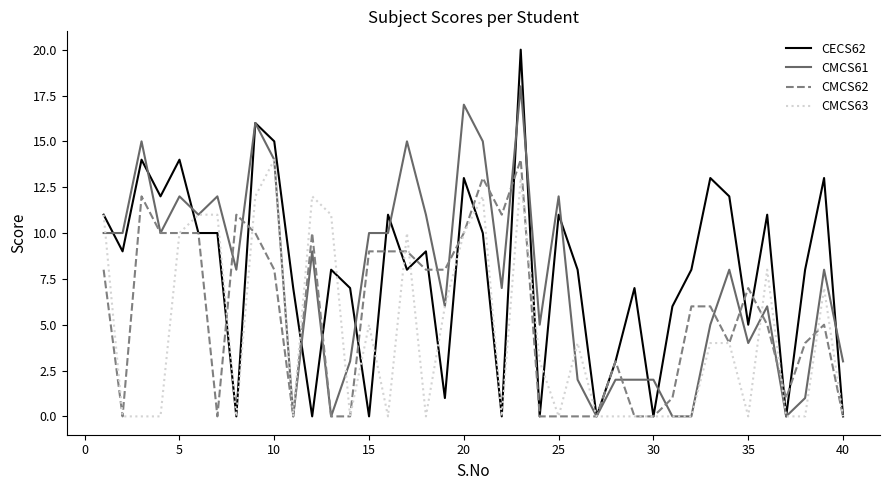

Which series has the largest total across all categories?

CECS62